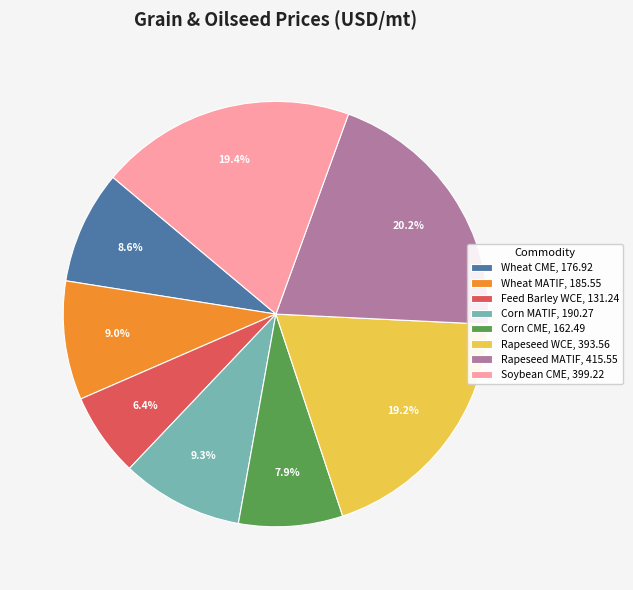

What is the ratio of the value at Corn CME to the value at Wheat CME?

0.9